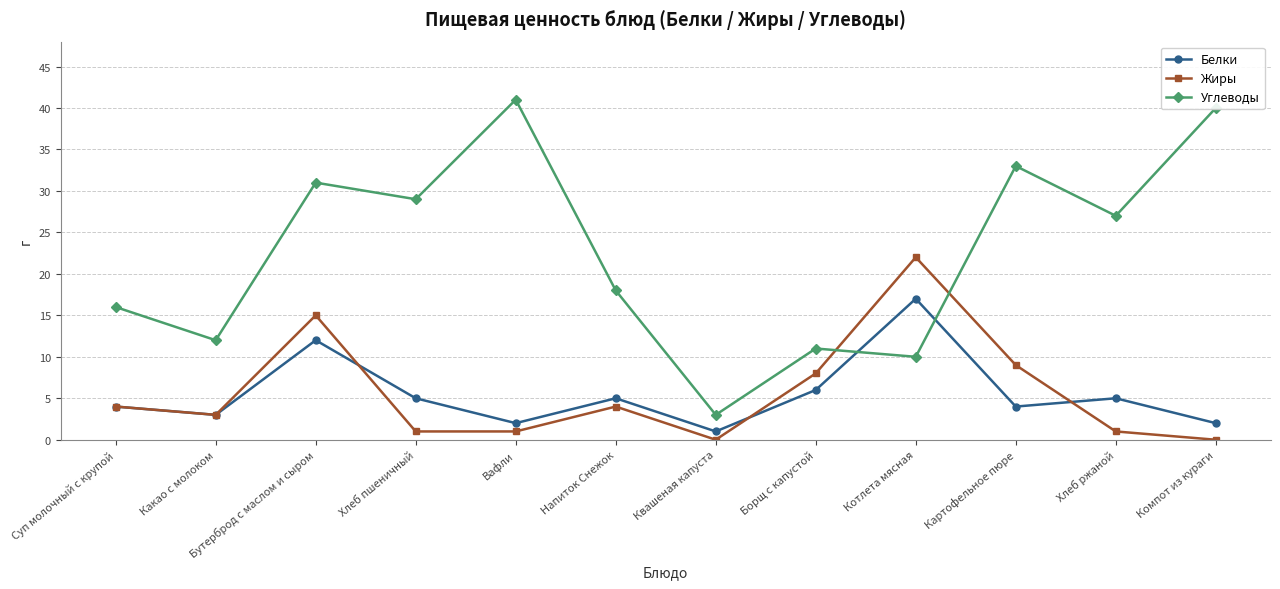

What value does the Углеводы series have at Квашеная капуста?

3